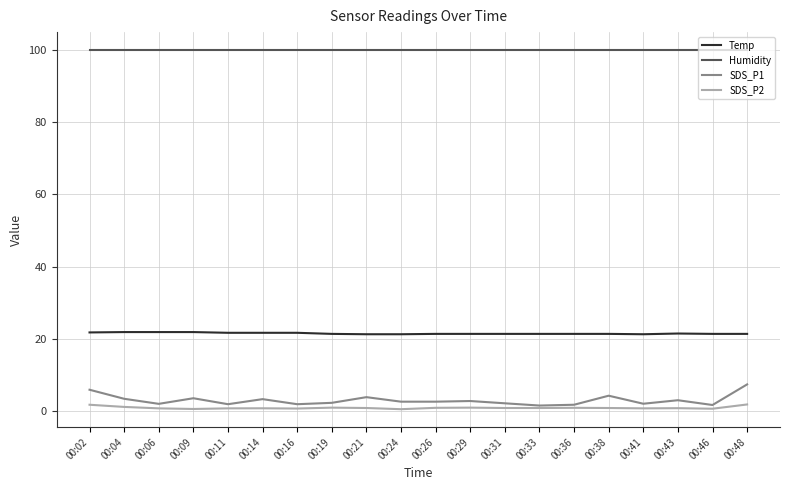

True or false: Humidity and SDS_P1 intersect in this chart.

False